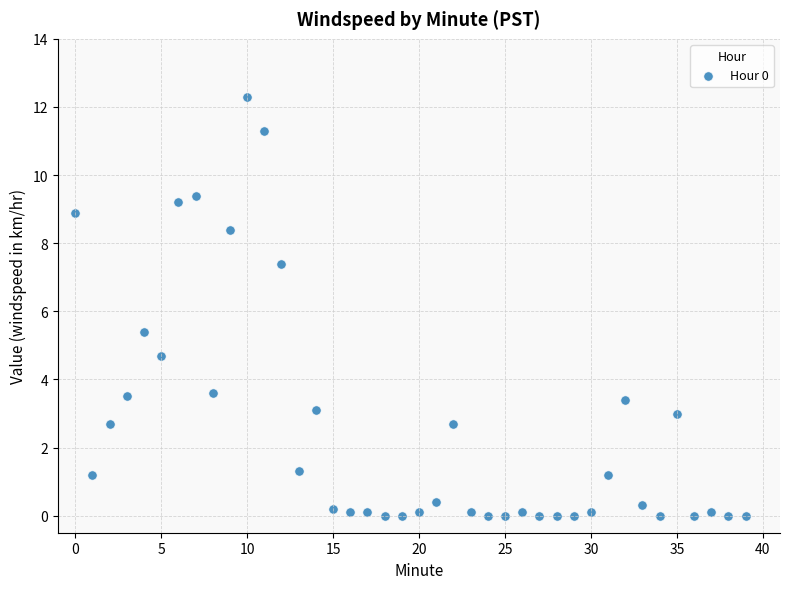

What is the range of Y values (max minus min)?

12.3